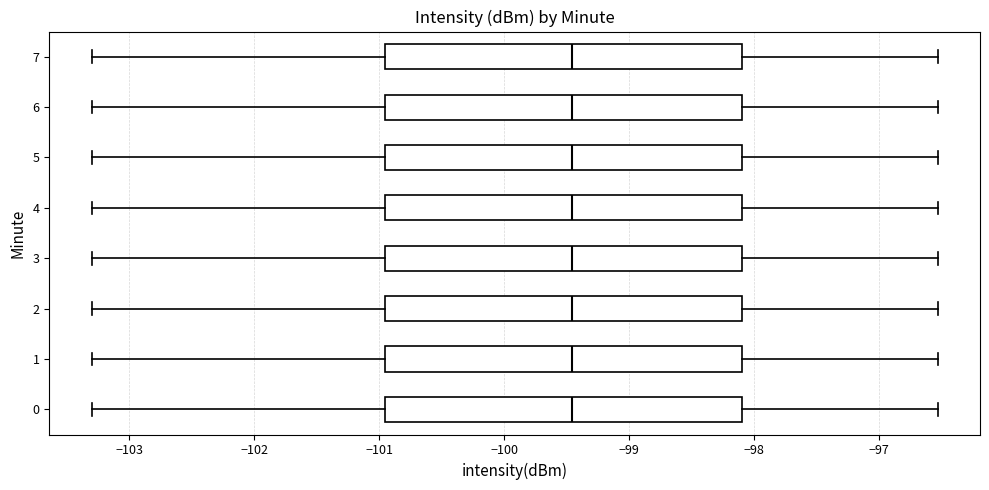

Reading bottom to top, transcribe this box plot: for each box, give where its median line is, the range the box spans, and where its two whiskers end, as read against the x-axis. The values are not printed on the chart, so give them approximately, as read against the axis.

0: median -99.5, box -101.0 to -98.1, whiskers -103.3 to -96.5
1: median -99.5, box -101.0 to -98.1, whiskers -103.3 to -96.5
2: median -99.5, box -101.0 to -98.1, whiskers -103.3 to -96.5
3: median -99.5, box -101.0 to -98.1, whiskers -103.3 to -96.5
4: median -99.5, box -101.0 to -98.1, whiskers -103.3 to -96.5
5: median -99.5, box -101.0 to -98.1, whiskers -103.3 to -96.5
6: median -99.5, box -101.0 to -98.1, whiskers -103.3 to -96.5
7: median -99.5, box -101.0 to -98.1, whiskers -103.3 to -96.5